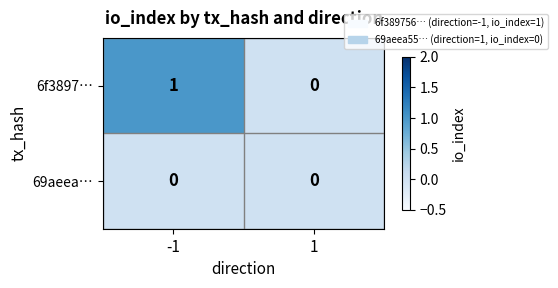

List the series in order of their peak value, lowest first.

69aeea…, 6f3897…